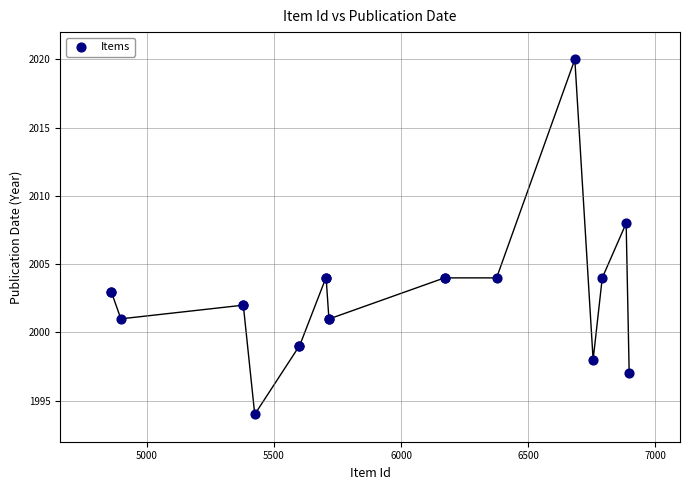

What Y value in the scatter plot is closest to 2007?

2008